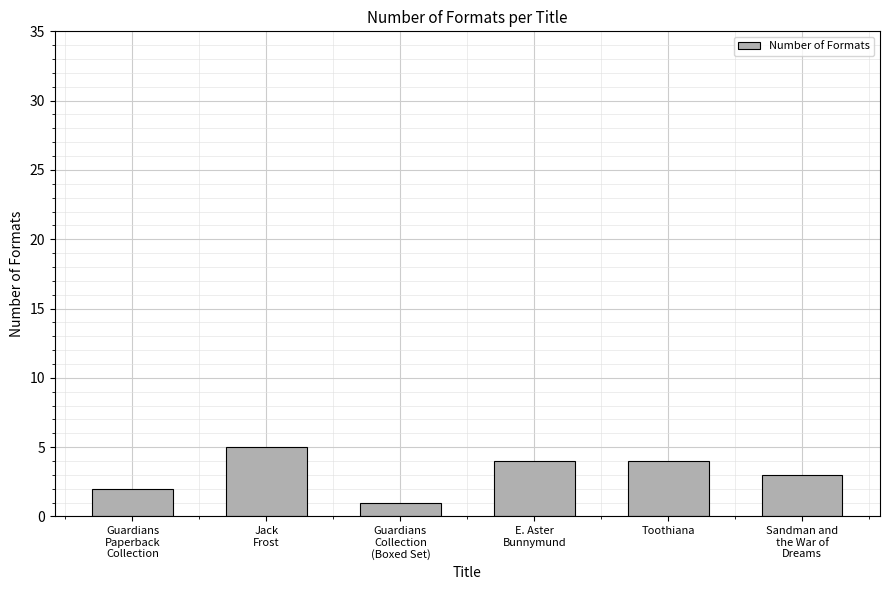

At which category does the chart reach its peak across all series?

Jack
Frost